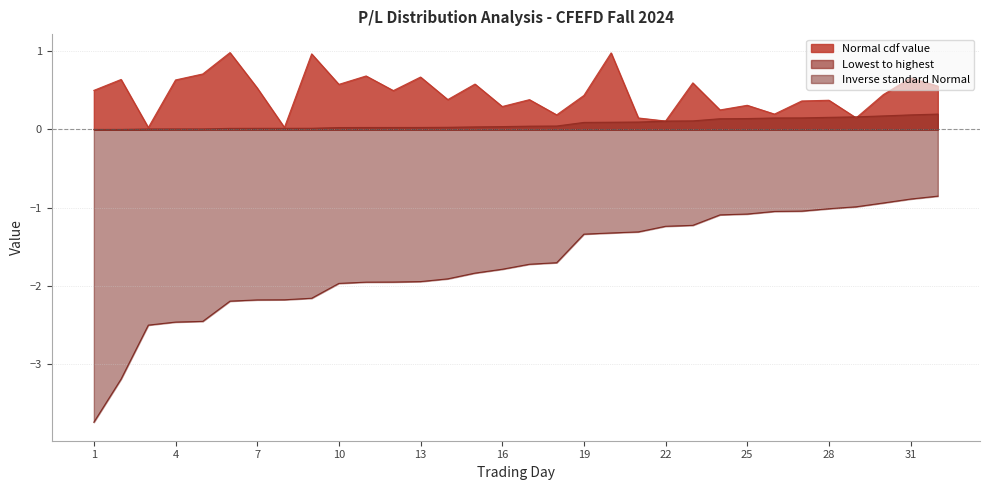

Reading right to left, extract all data points from this chart.

Normal cdf value: 0.6	0.7	0.4	0.1	0.4	0.4	0.2	0.3	0.2	0.6	0.1	0.1	1.0	0.4	0.2	0.4	0.3	0.6	0.4	0.7	0.5	0.7	0.6	1.0	0.0	0.5	1.0	0.7	0.6	0.0	0.6	0.5
Lowest to highest: 0.2	0.2	0.2	0.2	0.2	0.1	0.1	0.1	0.1	0.1	0.1	0.1	0.1	0.1	0.0	0.0	0.0	0.0	0.0	0.0	0.0	0.0	0.0	0.0	0.0	0.0	0.0	0.0	0.0	0.0	0.0	0.0
Inverse standard Normal: -0.9	-0.9	-0.9	-1.0	-1.0	-1.0	-1.0	-1.1	-1.1	-1.2	-1.2	-1.3	-1.3	-1.3	-1.7	-1.7	-1.8	-1.8	-1.9	-1.9	-2.0	-2.0	-2.0	-2.2	-2.2	-2.2	-2.2	-2.5	-2.5	-2.5	-3.2	-3.7